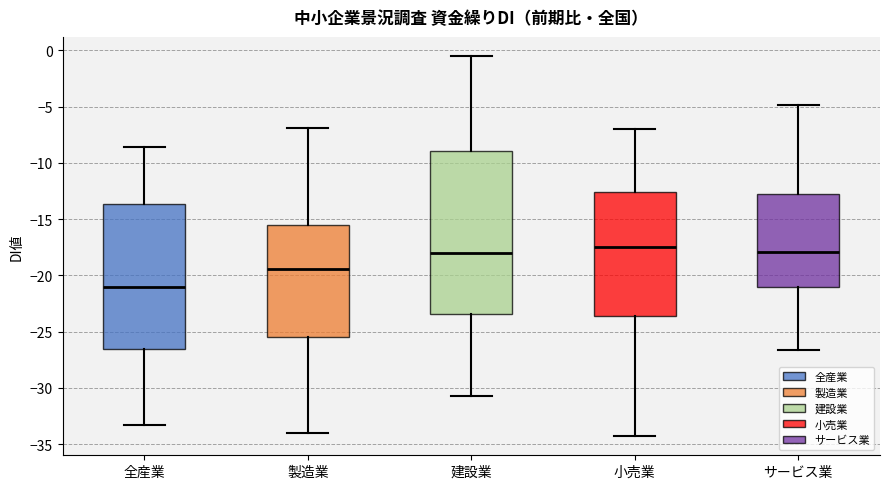

Reading left to right, transcribe this box plot: for each box, give where its median line is, the range the box spans, and where its two whiskers end, as read against the y-axis. The values are not printed on the chart, so give them approximately, as read against the axis.

全産業: median -21.0, box -26.5 to -13.5, whiskers -33.5 to -8.5
製造業: median -19.5, box -25.5 to -15.5, whiskers -34.0 to -7.0
建設業: median -18.0, box -23.5 to -9.0, whiskers -30.5 to -0.5
小売業: median -17.5, box -23.5 to -12.5, whiskers -34.5 to -7.0
サービス業: median -18.0, box -21.0 to -13.0, whiskers -26.5 to -5.0